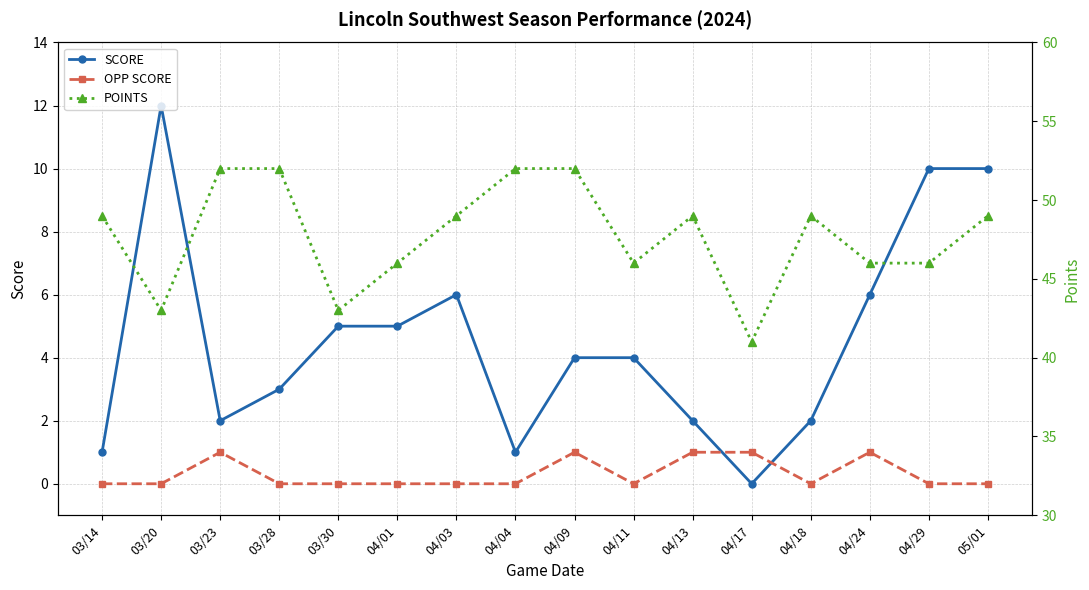

What is the label of the 1st point from the left?

03/14